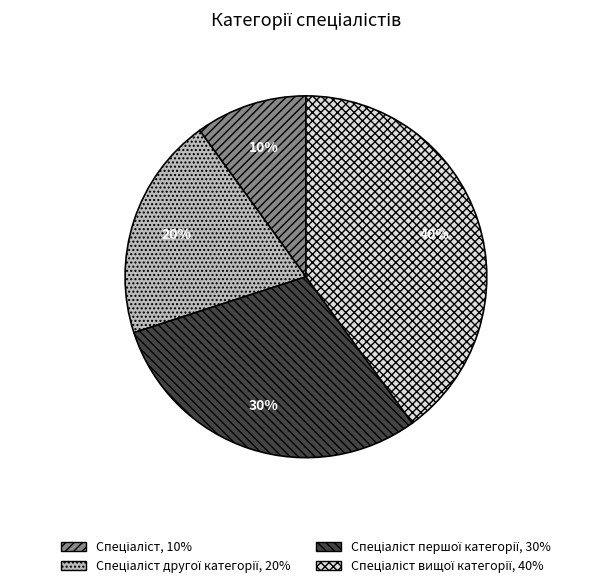

To the nearest percent, what is the difference between the largest and smallest slice percentages?

30%